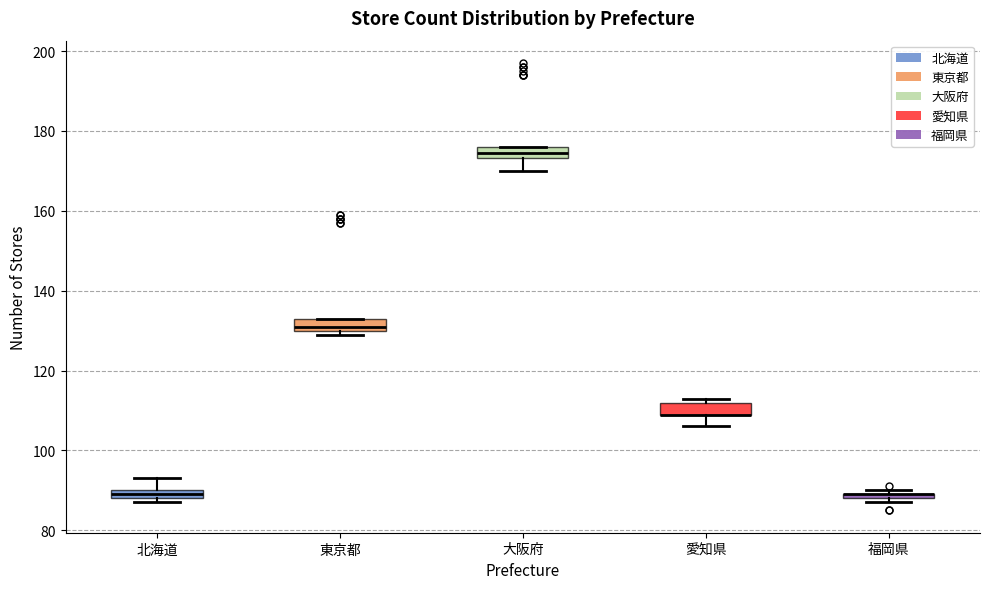

Where is the upper edge of the box for 北海道 on the y-axis? The values are not printed on the chart, so give them approximately, as read against the axis.

90